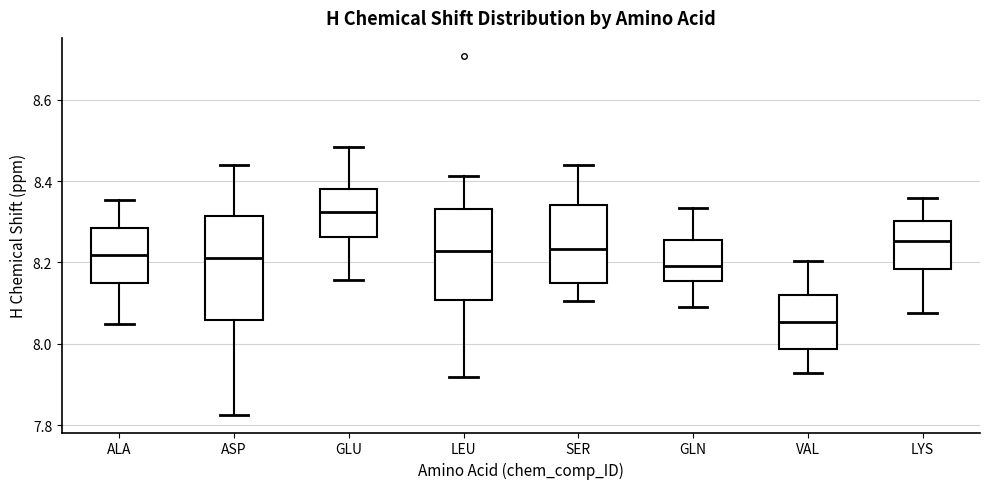

Where is the lower edge of the box for GLN on the y-axis? The values are not printed on the chart, so give them approximately, as read against the axis.

8.16